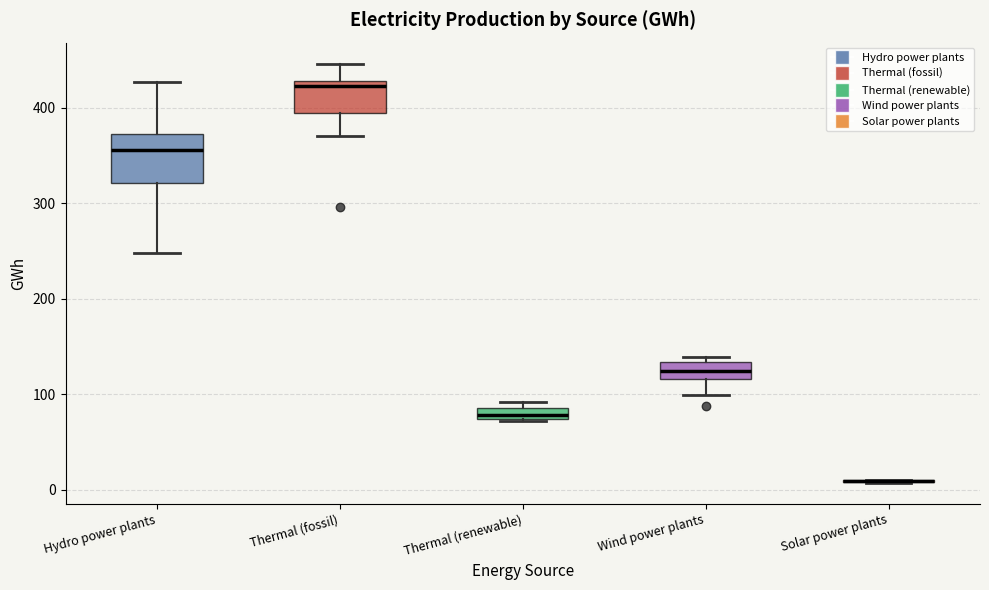

Where is the upper edge of the box for Thermal (fossil) on the y-axis? The values are not printed on the chart, so give them approximately, as read against the axis.

430